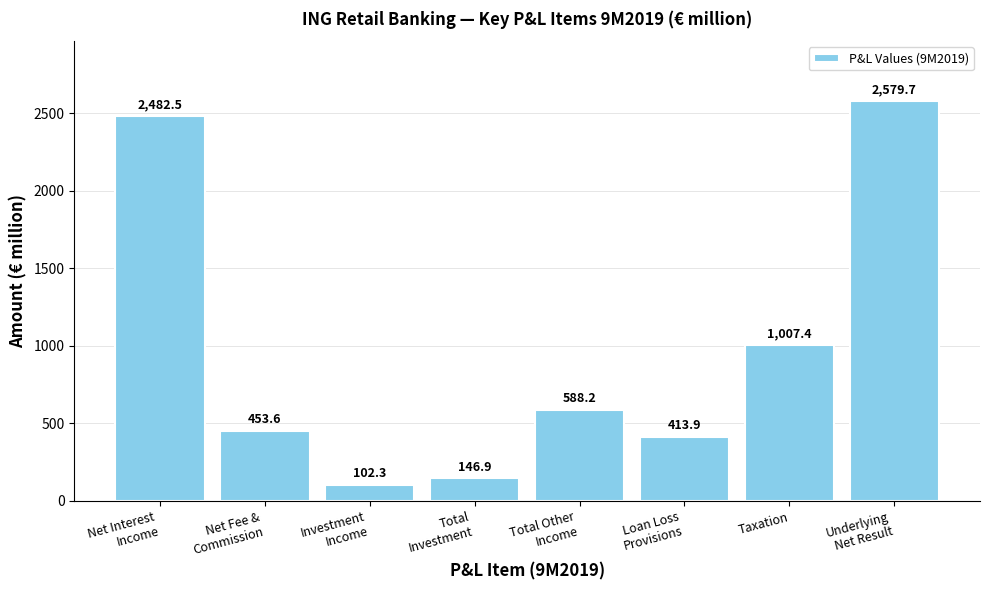

Reading left to right, list all the values displayed in this chart.

2482.5	453.6	102.3	146.9	588.2	413.9	1007.4	2579.7